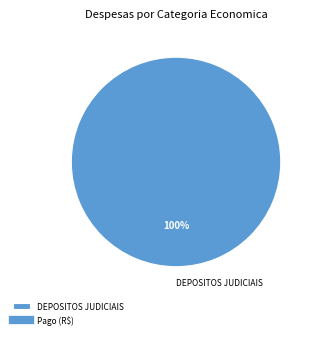

Does any single category account for the majority?

Yes